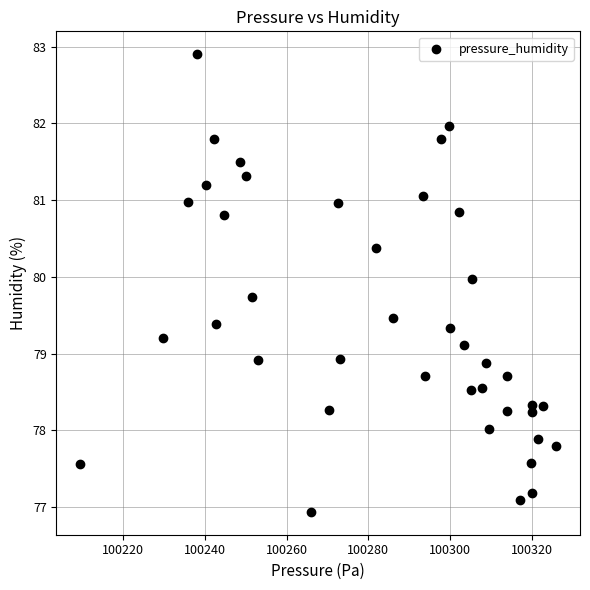

What is the range of X values (max minus min)?

116.5